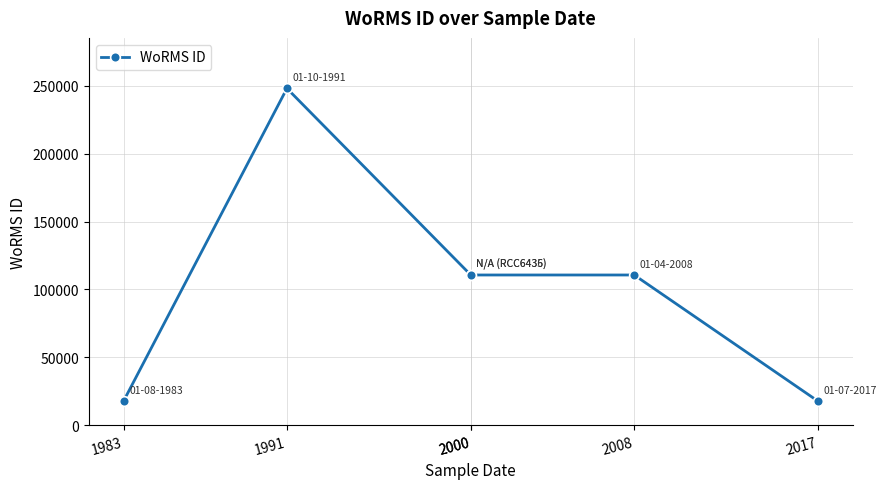

Is this an area chart (filled region under the line)?

No